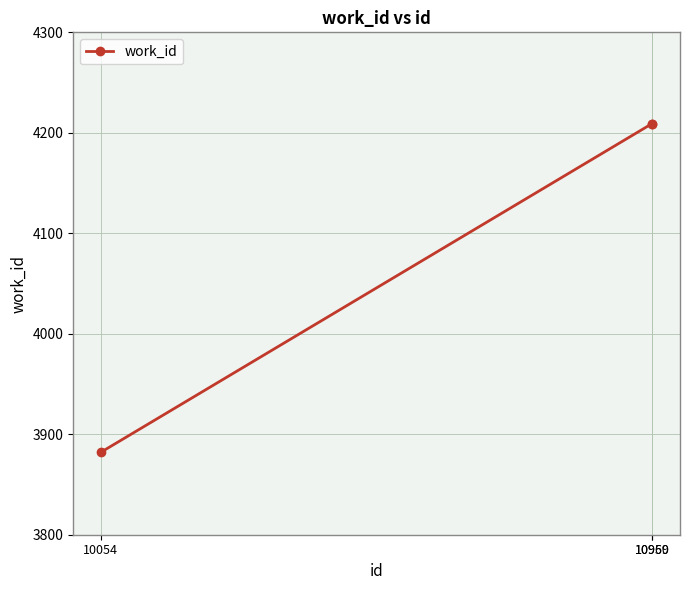

What is the difference between the maximum and minimum values?

327